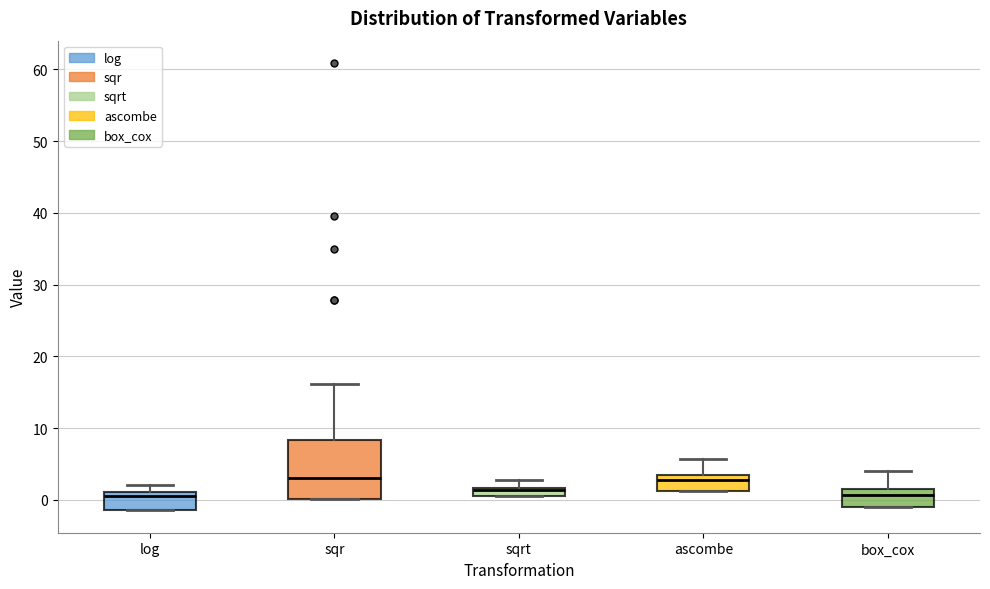

Comparing the boxes themselves (not the whiskers), which one is the tallest?

sqr